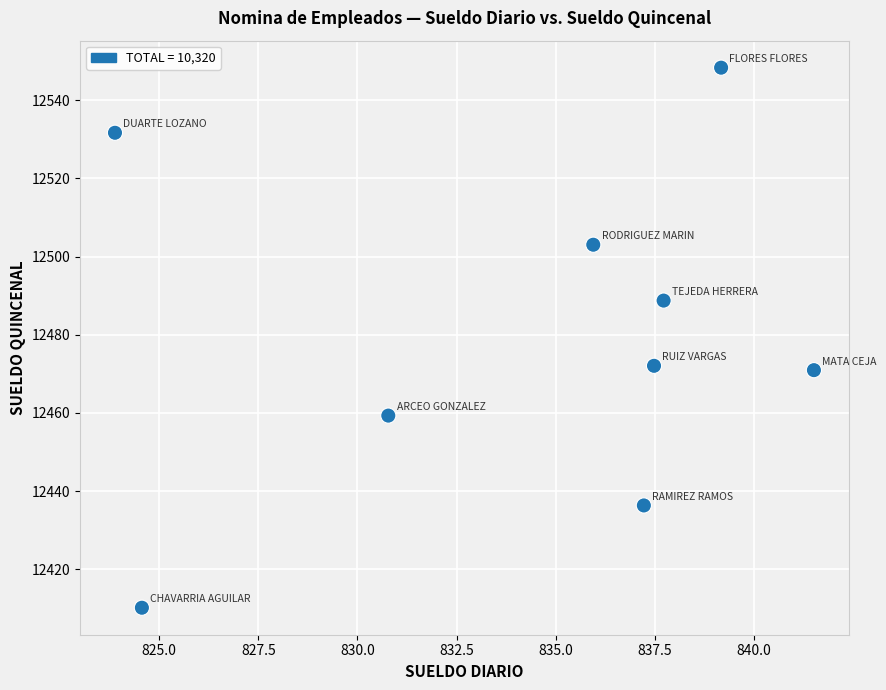

What is the average X value?

834.3